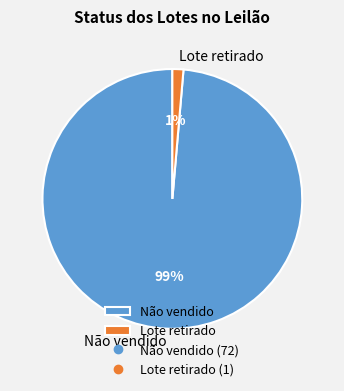

Which slice is the largest?

Não vendido